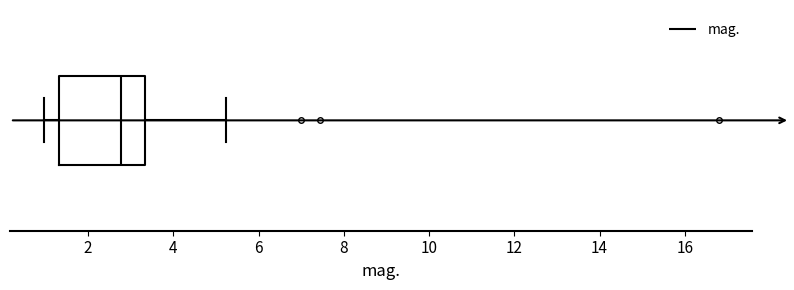

Where is the left edge of the box on the x-axis? The values are not printed on the chart, so give them approximately, as read against the axis.

1.4